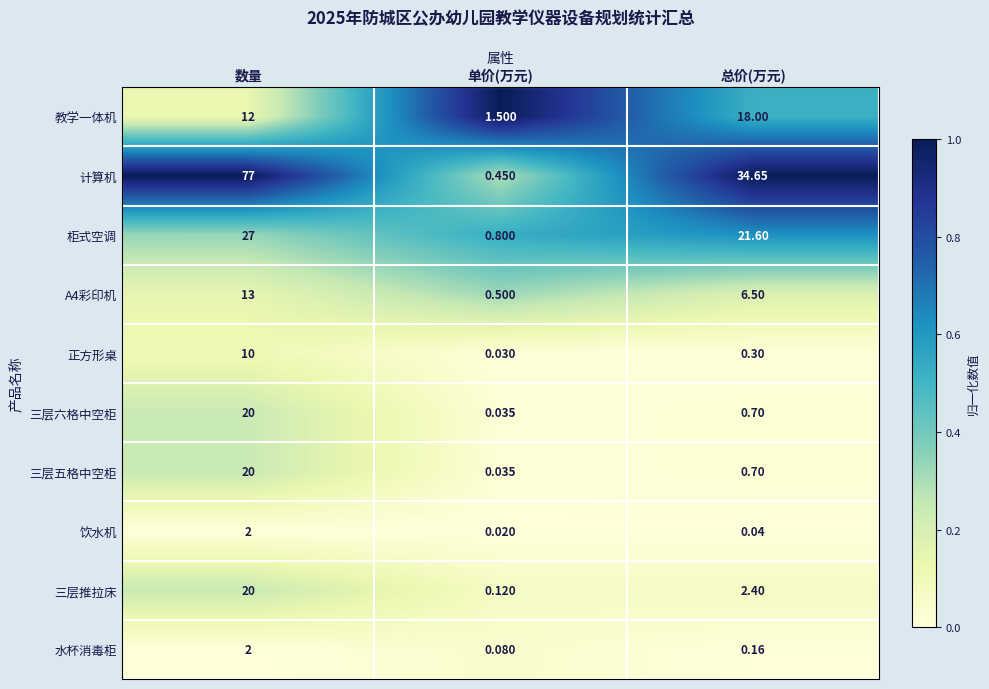

At how many categories does at least one series exceed 0?

3